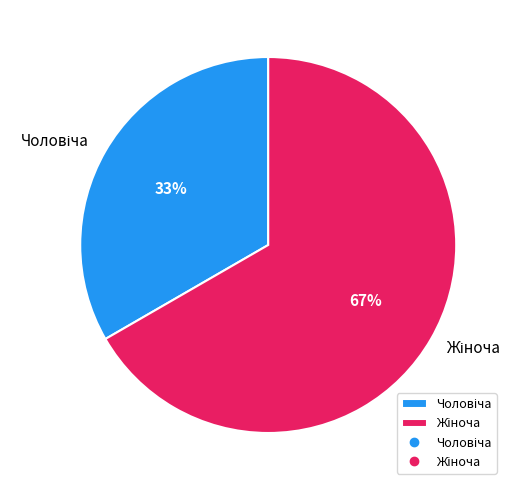

Does any single category account for the majority?

Yes